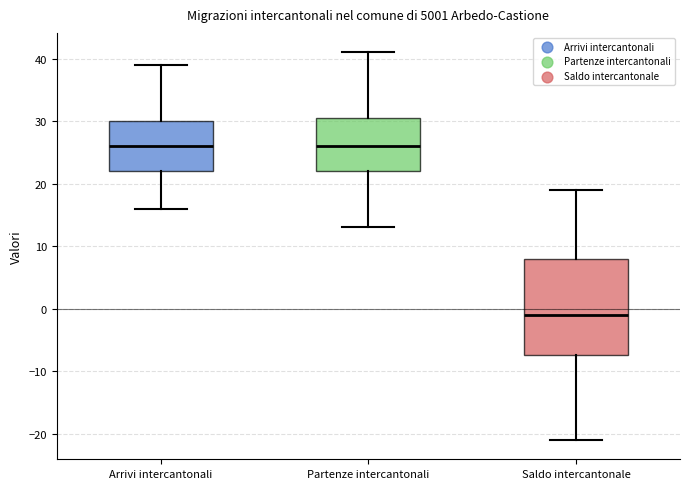

Where is the lower edge of the box for Partenze intercantonali on the y-axis? The values are not printed on the chart, so give them approximately, as read against the axis.

22